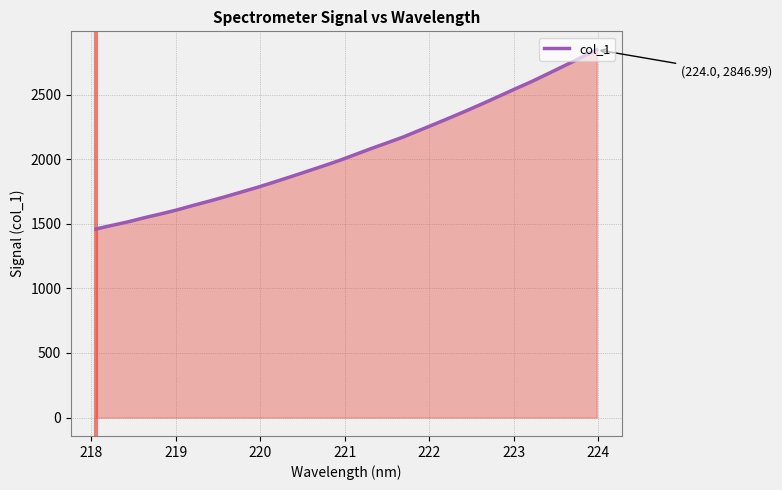

What is the greatest value displayed?

2847.0